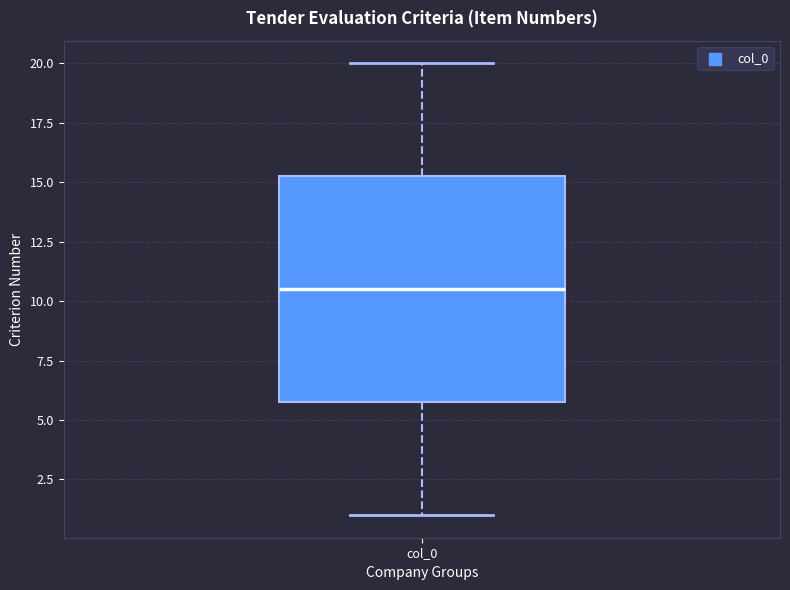

Read this box plot against the y-axis: the position of the median line, the range covered by the box, and the ends of both whiskers. The values are not printed on the chart, so give them approximately, as read against the axis.

median 10.5, box 6.0 to 15.5, whiskers 1.0 to 20.0